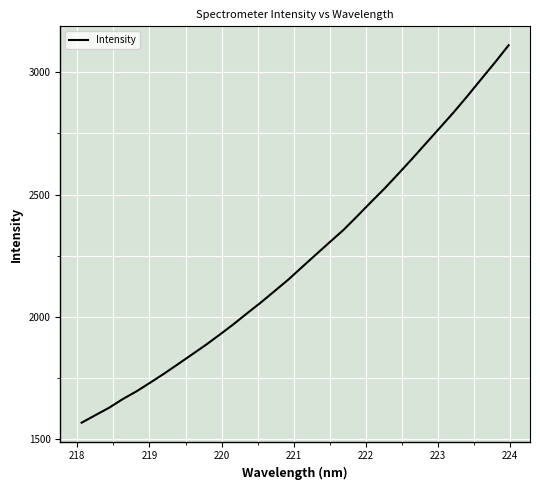

What is the difference between the maximum and minimum values?

1544.4